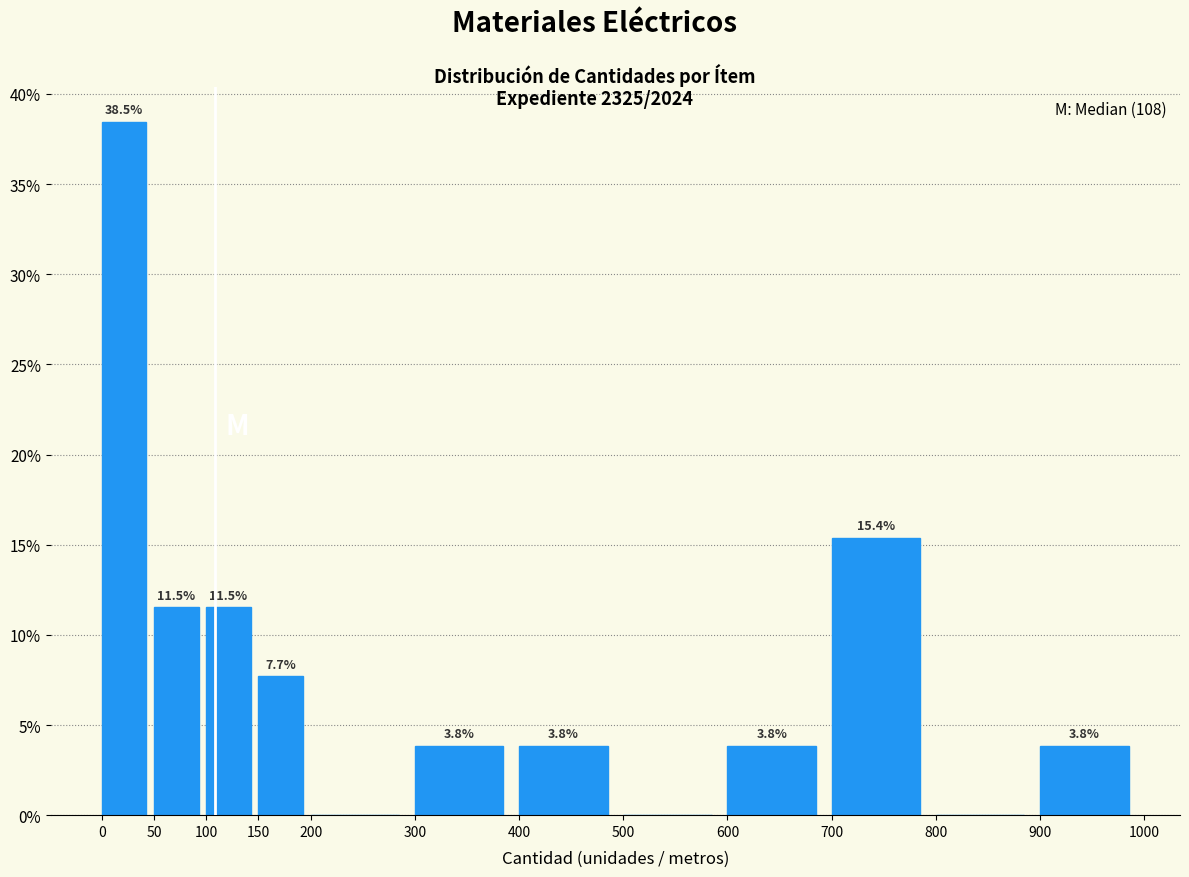

Over which range of the x-axis is the bar tallest?

0 to 50